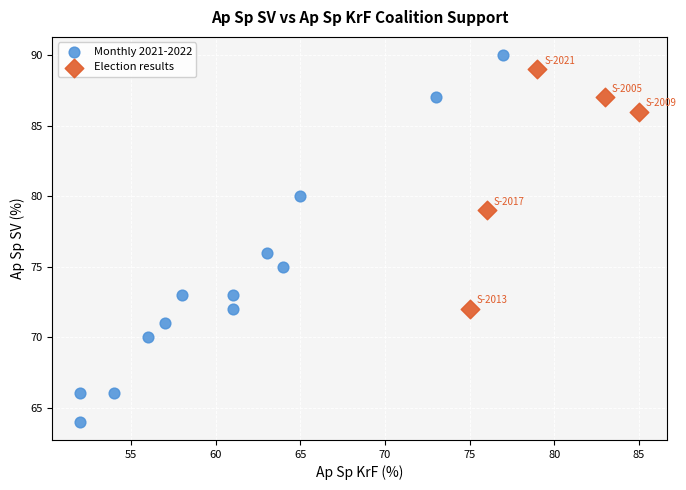

Which series contains the lowest Y value?

Monthly 2021-2022